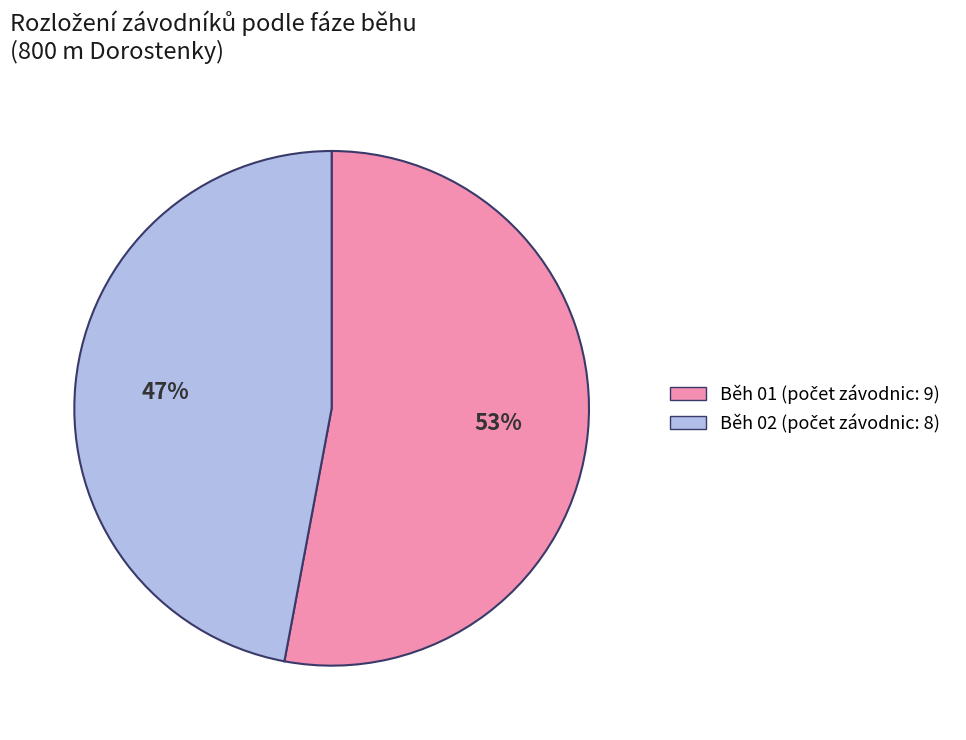

To the nearest percent, what is the average slice percentage?

50%